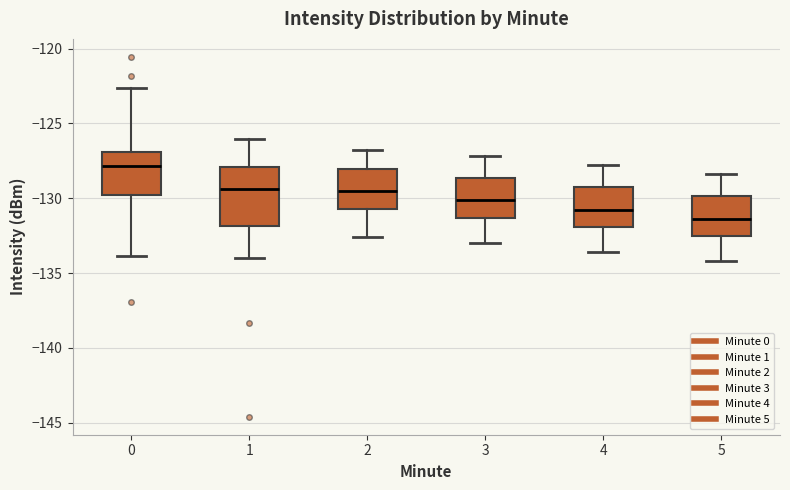

Reading left to right, transcribe this box plot: for each box, give where its median line is, the range the box spans, and where its two whiskers end, as read against the y-axis. The values are not printed on the chart, so give them approximately, as read against the axis.

0: median -128.0, box -130.0 to -127.0, whiskers -134.0 to -122.5
1: median -129.5, box -132.0 to -128.0, whiskers -134.0 to -126.0
2: median -129.5, box -130.5 to -128.0, whiskers -132.5 to -127.0
3: median -130.0, box -131.5 to -128.5, whiskers -133.0 to -127.0
4: median -131.0, box -132.0 to -129.0, whiskers -133.5 to -128.0
5: median -131.5, box -132.5 to -130.0, whiskers -134.0 to -128.5